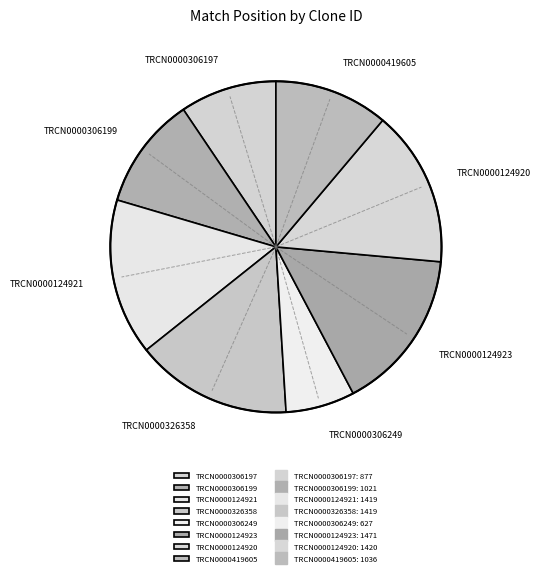

Combined, do TRCN0000124921 and TRCN0000306197 account for over 50%?

No